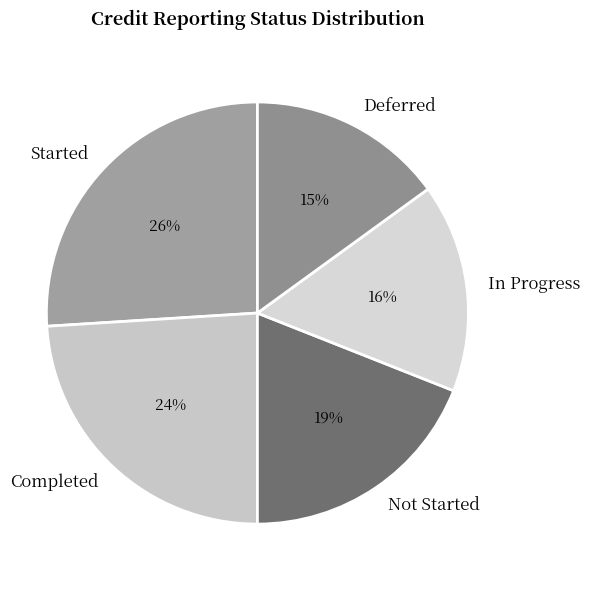

Which slice is the smallest?

Deferred